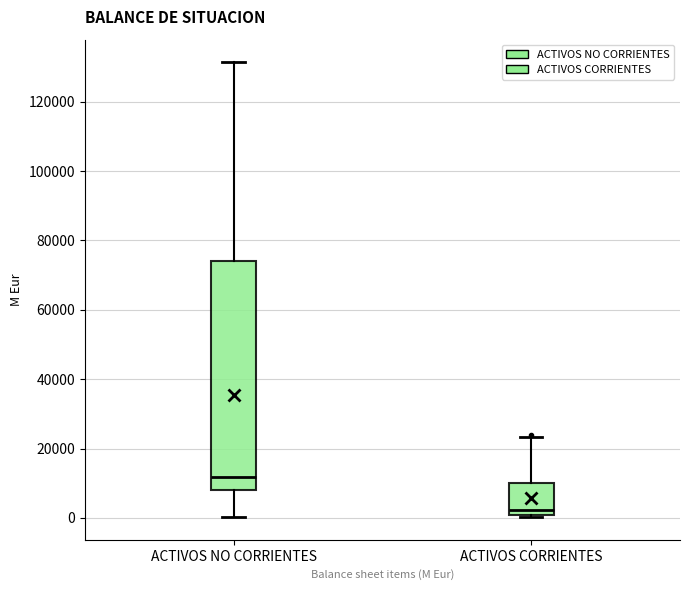

Reading left to right, read every box against the y-axis: the position of its median line, the range the box covers, and the ends of its whiskers. The values are not printed on the chart, so give them approximately, as read against the axis.

ACTIVOS NO CORRIENTES: median 12000, box 8000 to 74000, whiskers 0 to 132000
ACTIVOS CORRIENTES: median 2000, box 0 to 10000, whiskers 0 (just below the box's lower edge) to 24000